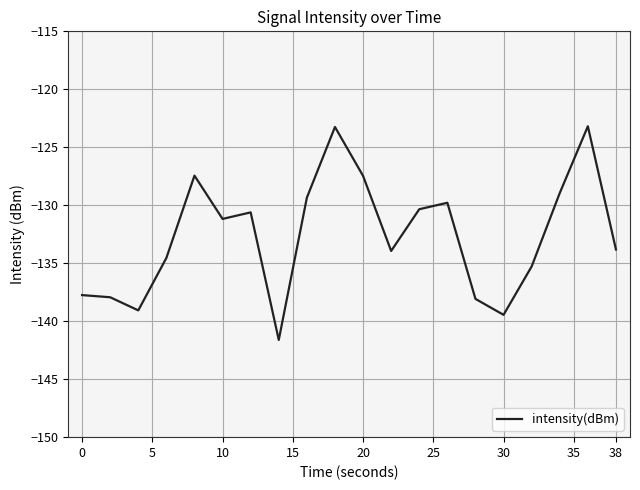

What is the difference between the maximum and minimum values?

18.4